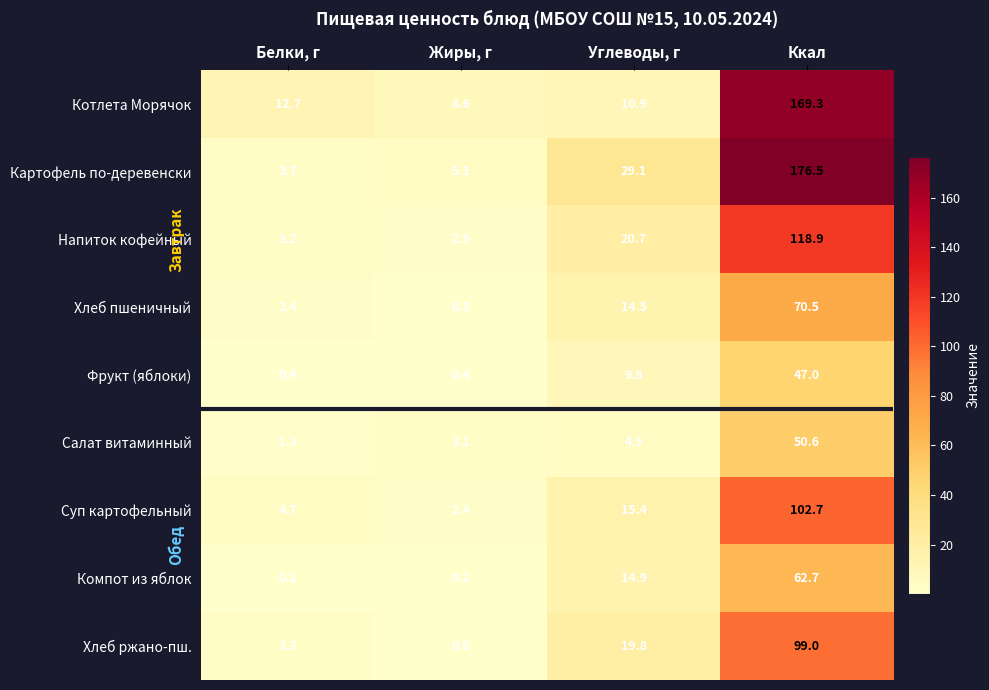

Rank the series at Белки, г from lowest to highest value.

Компот из яблок, Фрукт (яблоки), Салат витаминный, Хлеб пшеничный, Напиток кофейный, Хлеб ржано-пш., Картофель по-деревенски, Суп картофельный, Котлета Морячок